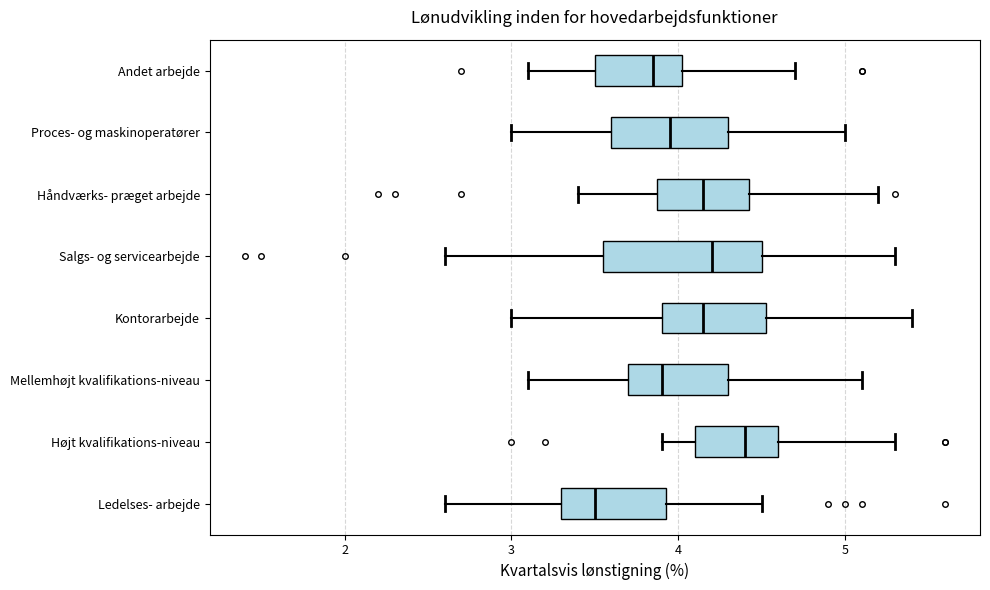

Reading bottom to top, transcribe this box plot: for each box, give where its median line is, the range the box spans, and where its two whiskers end, as read against the x-axis. The values are not printed on the chart, so give them approximately, as read against the axis.

Ledelses- arbejde: median 3.5, box 3.3 to 3.9, whiskers 2.6 to 4.5
Højt kvalifikations-niveau: median 4.4, box 4.1 to 4.6, whiskers 3.9 to 5.3
Mellemhøjt kvalifikations-niveau: median 3.9, box 3.7 to 4.3, whiskers 3.1 to 5.1
Kontorarbejde: median 4.2, box 3.9 to 4.5, whiskers 3.0 to 5.4
Salgs- og servicearbejde: median 4.2, box 3.6 to 4.5, whiskers 2.6 to 5.3
Håndværks- præget arbejde: median 4.2, box 3.9 to 4.4, whiskers 3.4 to 5.2
Proces- og maskinoperatører: median 4.0, box 3.6 to 4.3, whiskers 3.0 to 5.0
Andet arbejde: median 3.9, box 3.5 to 4.0, whiskers 3.1 to 4.7